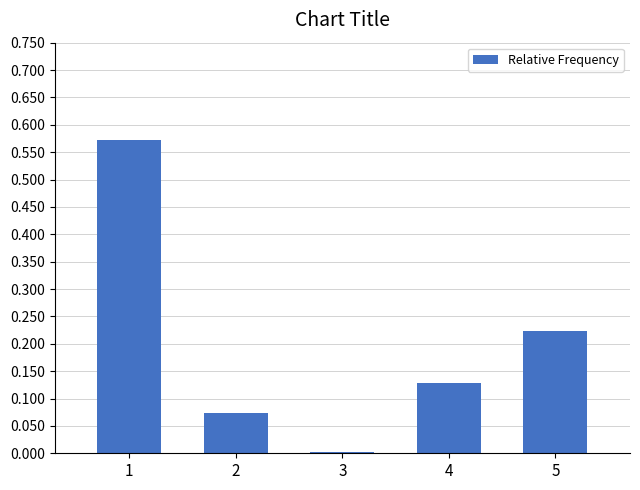

Is it true that the value at 4 is 0.2?

False